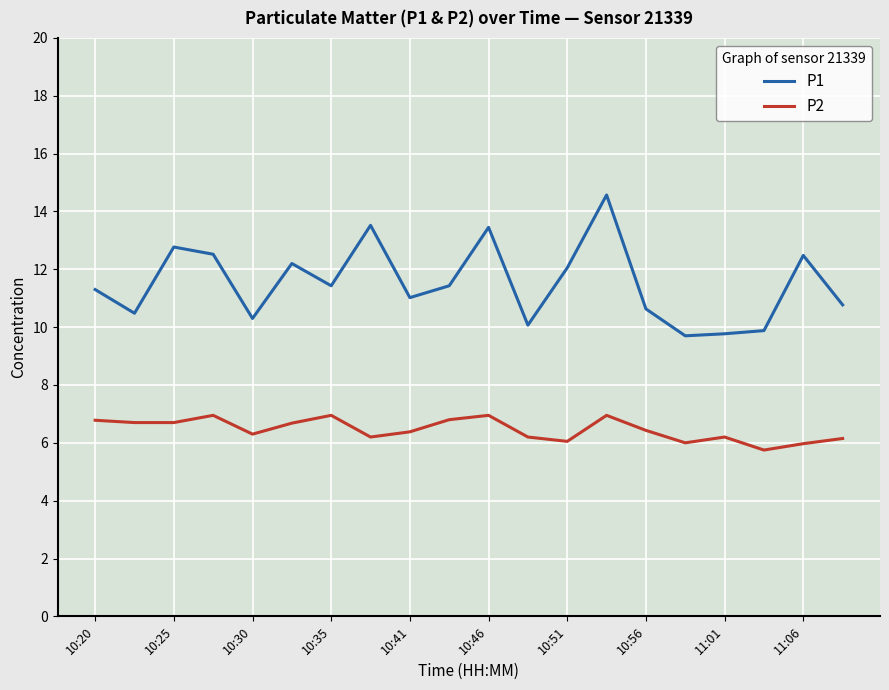

List the series in order of their peak value, highest first.

P1, P2